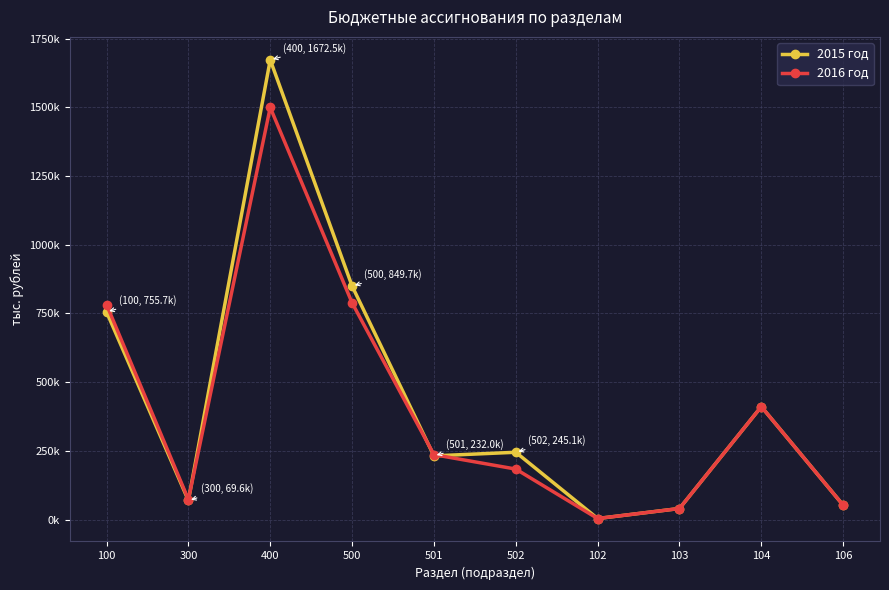

At 100, list the series in order from largest to smallest.

2016 год, 2015 год